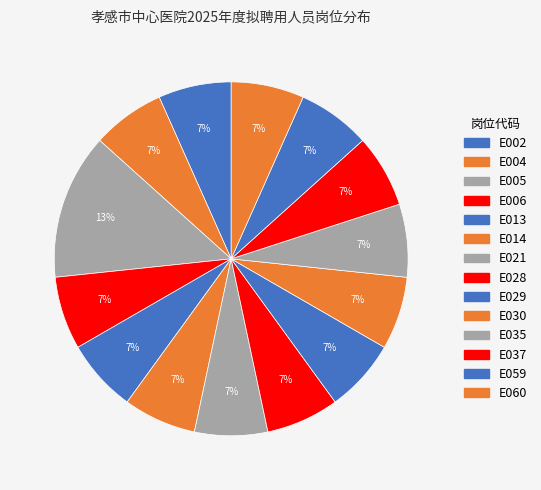

How many segments does this pie chart have?

14